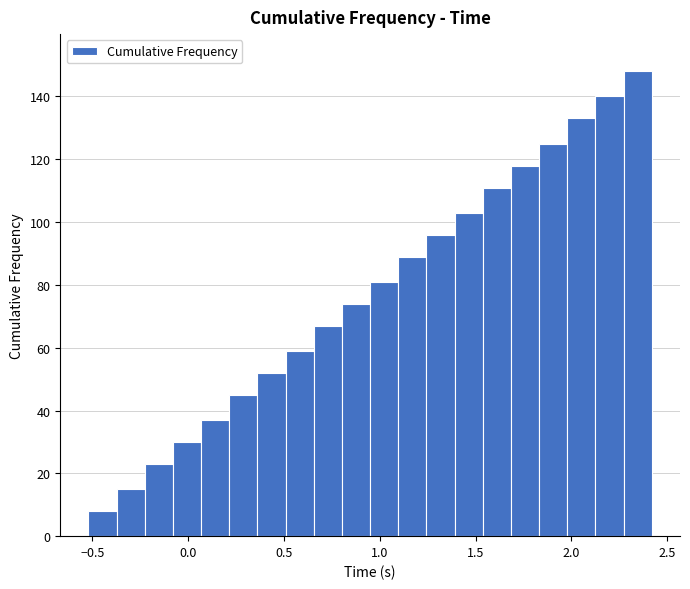

Around what value on the x-axis is the tallest bar? Give the approximate position of its centre, as read against the axis.

2.35